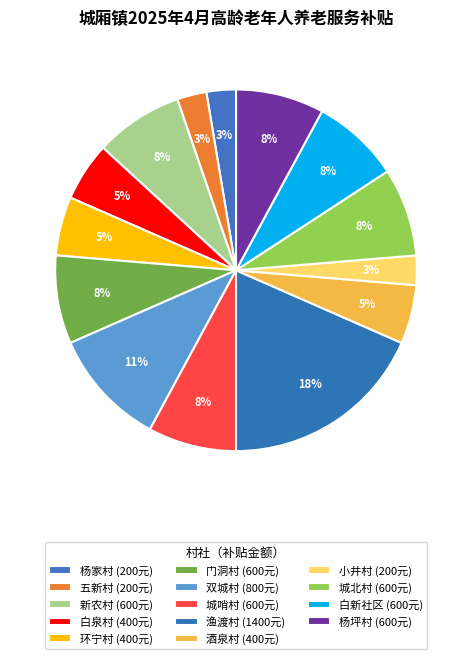

Count the number of slices in the pie.

14